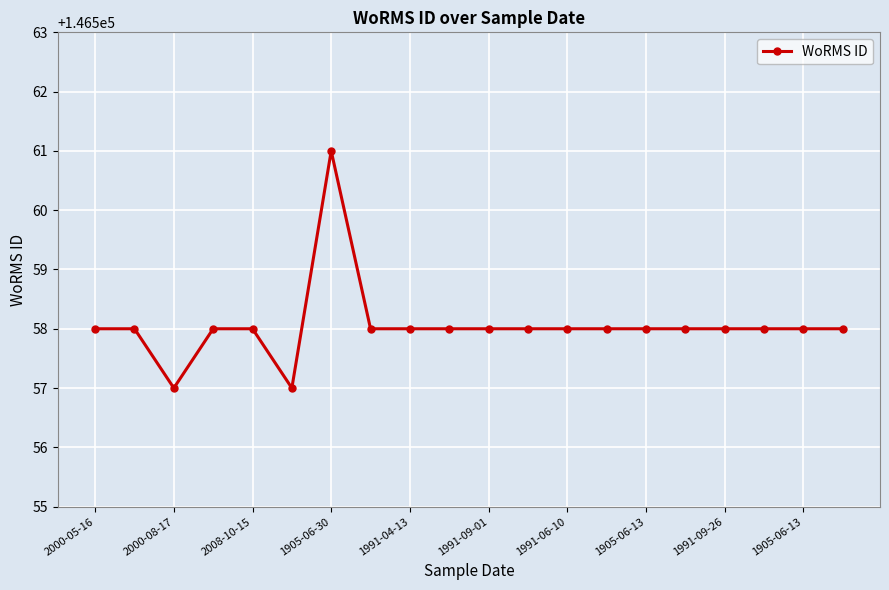

What is the minimum value shown in the chart?

146557